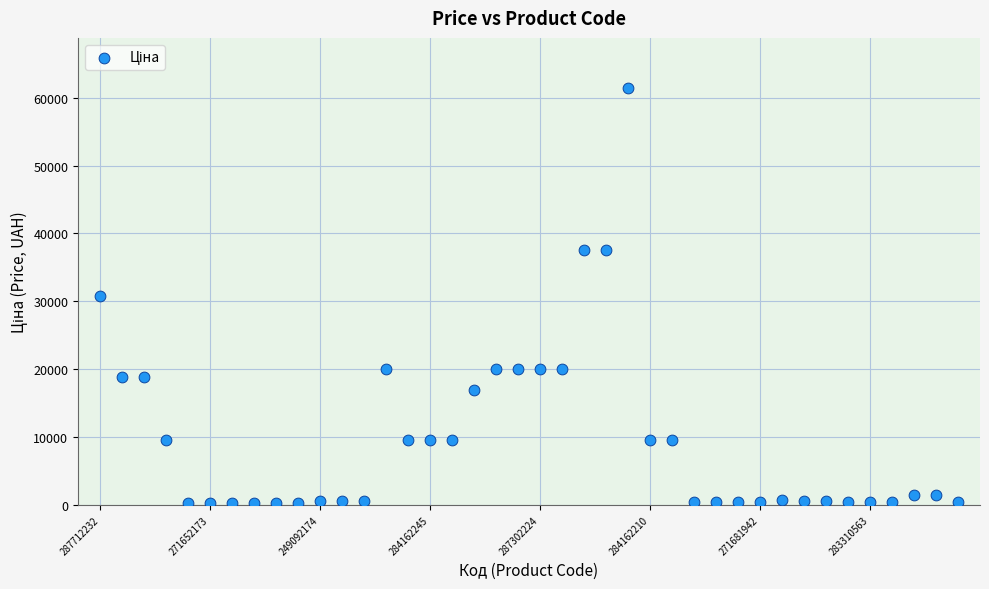

What is the range of Y values (max minus min)?

61124.0